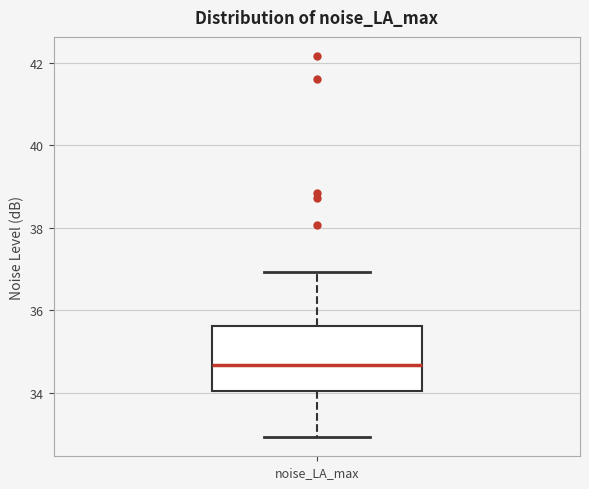

Where does the median line of the box for noise_LA_max sit on the y-axis? The values are not printed on the chart, so give them approximately, as read against the axis.

34.6